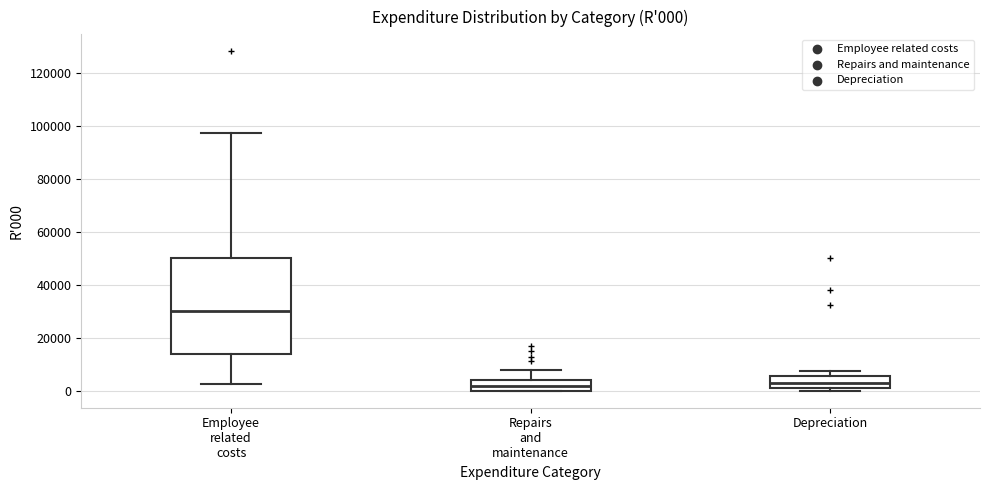

Comparing the boxes themselves (not the whiskers), which one is the tallest?

Employee related costs